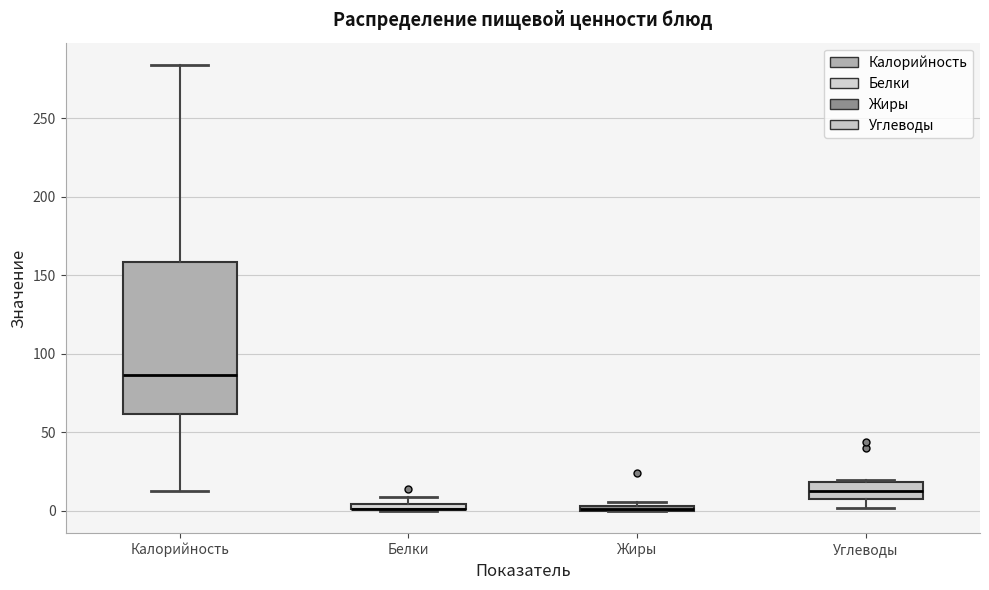

Which box is the tallest, from its lower edge to its upper edge?

Калорийность